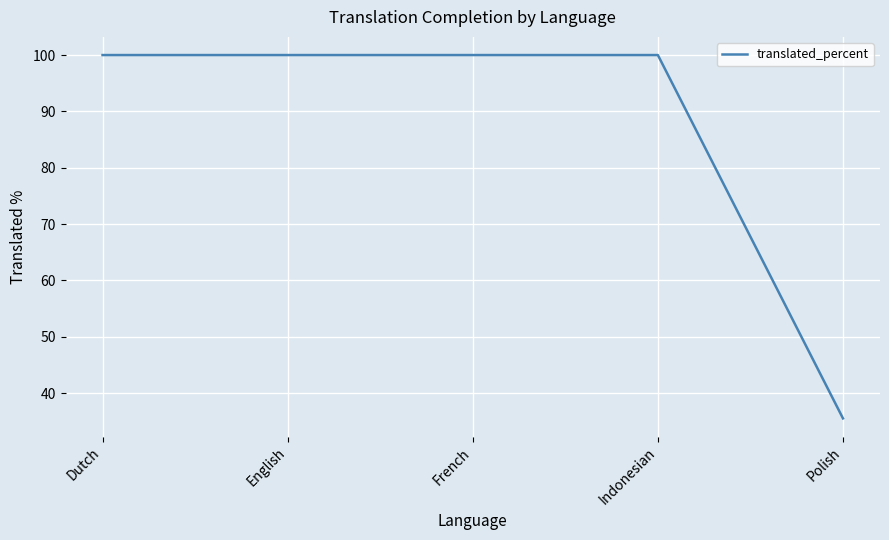

What position from the left is Indonesian?

4